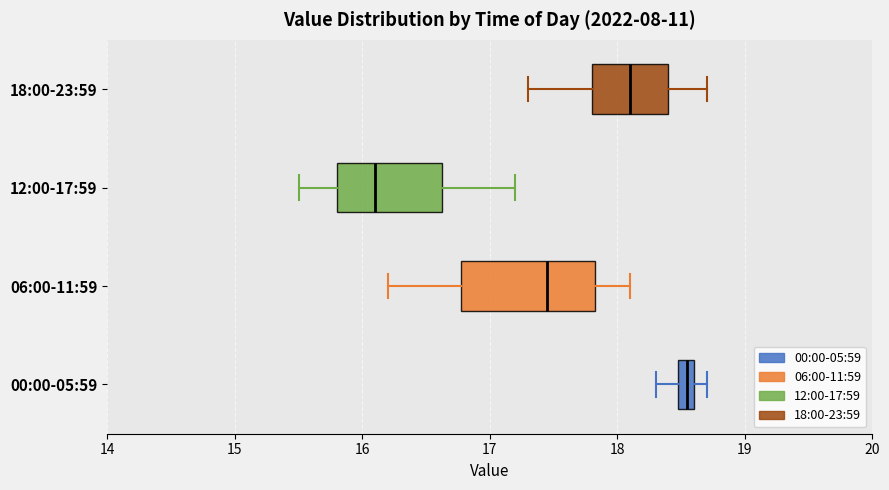

Which box is the widest, from its left edge to its right edge?

06:00-11:59